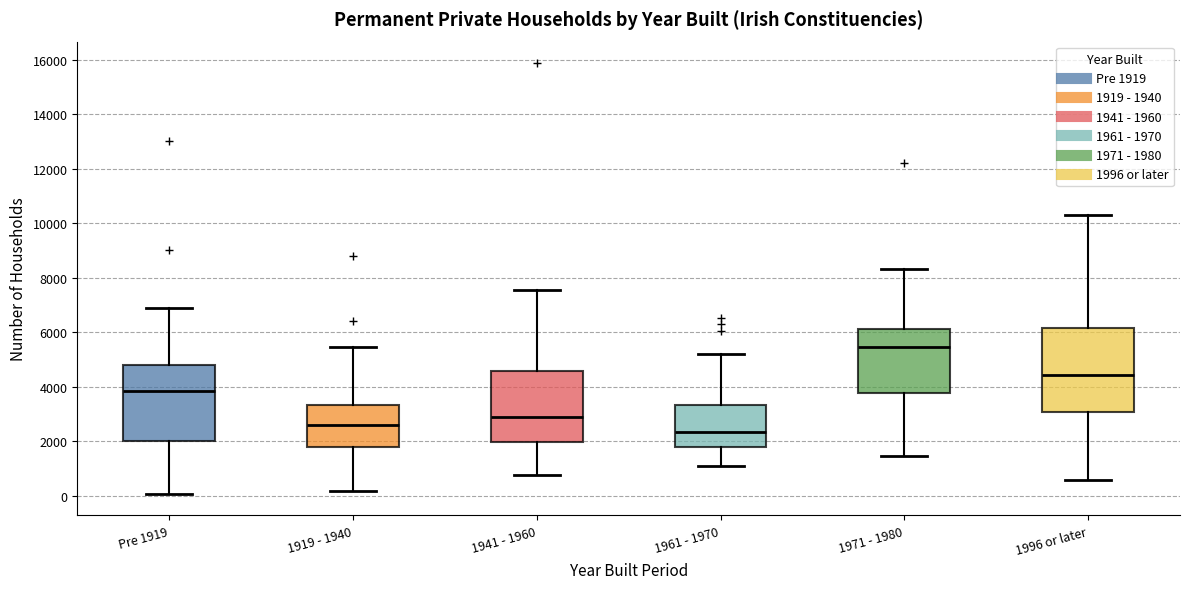

Comparing the boxes themselves (not the whiskers), which one is the tallest?

1996 or later